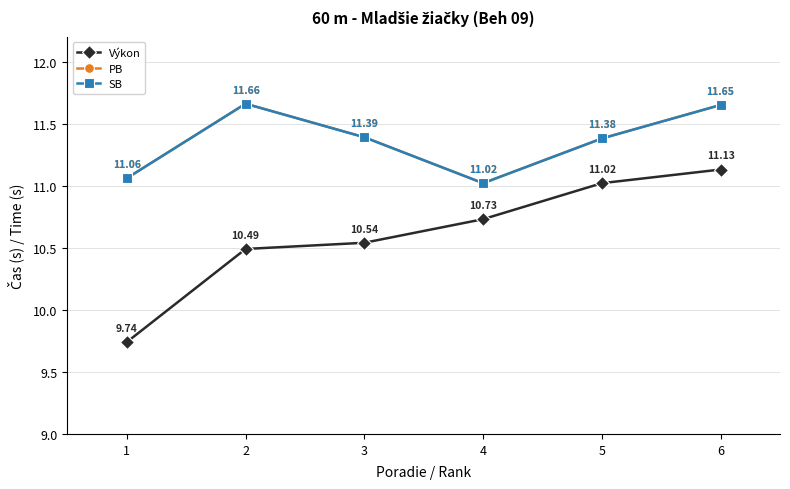

Does the chart have visible grid lines?

Yes